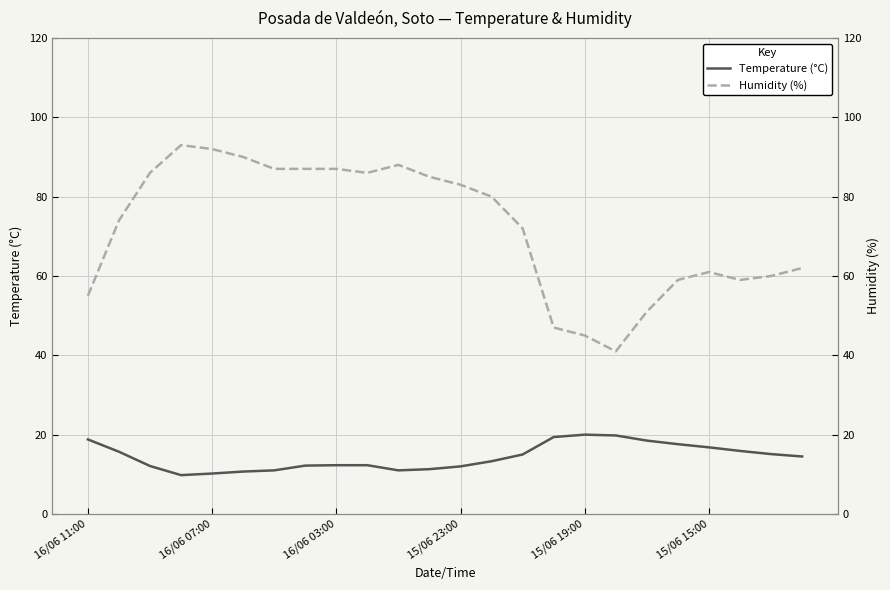

True or false: Temperature (°C) and Humidity (%) intersect in this chart.

False